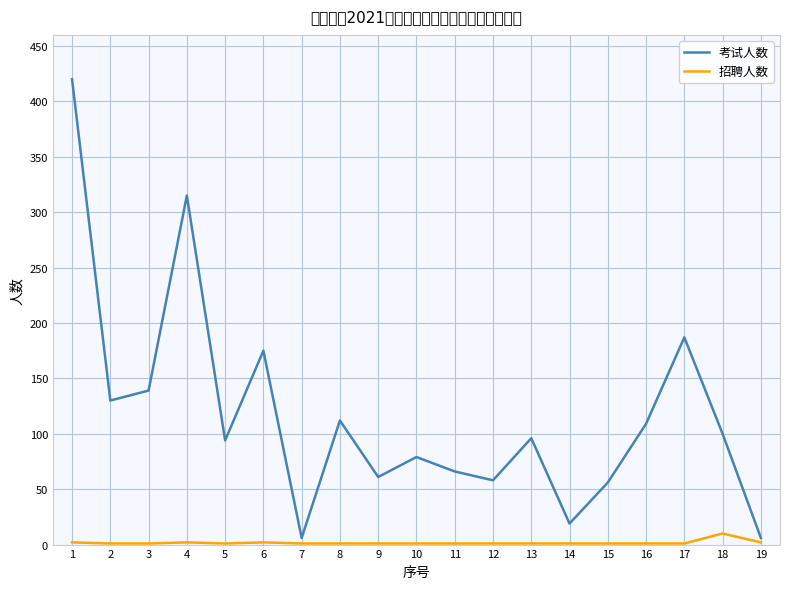

What are all the series names shown in the legend?

考试人数, 招聘人数